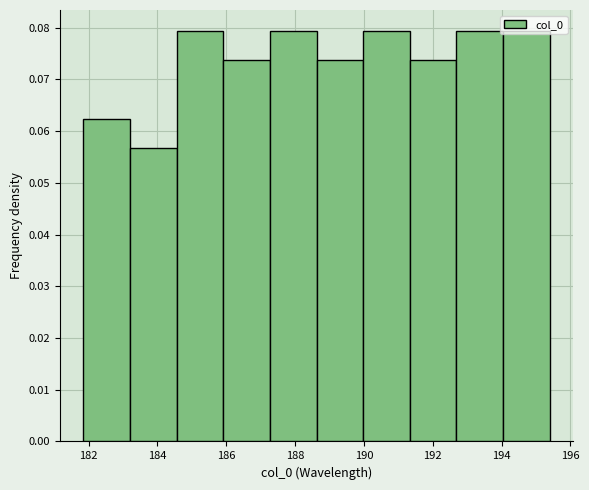

Reading left to right, transcribe this chart: for each bar, give the range it covers on the x-axis and its height. Neither the bar edges nor the heights are printed on the chart, so give them approximately, as read against the axes.

181.8 to 183.2: 0.062
183.2 to 184.6: 0.057
184.6 to 186.0: 0.079
186.0 to 187.2: 0.074
187.2 to 188.6: 0.079
188.6 to 190.0: 0.074
190.0 to 191.4: 0.079
191.4 to 192.6: 0.074
192.6 to 194.0: 0.079
194.0 to 195.4: 0.079